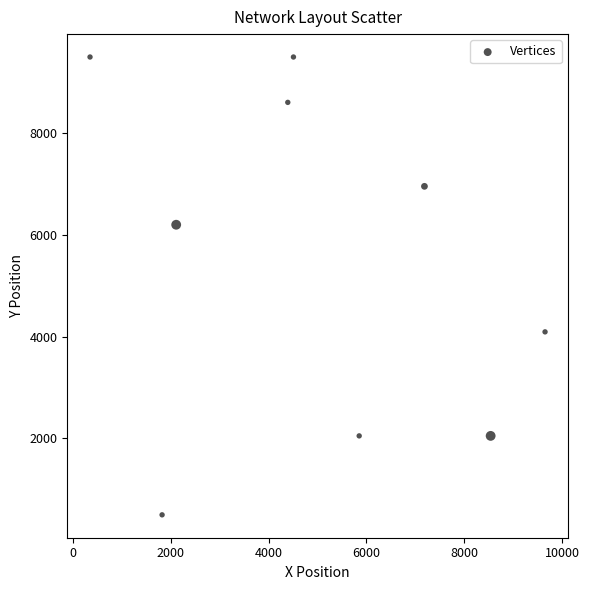

What Y value in the scatter plot is closest to 4999?

4095.0